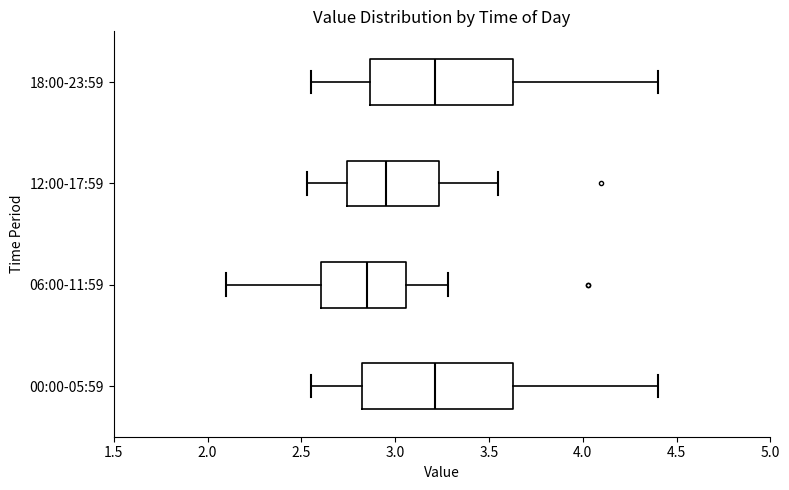

Reading bottom to top, read every box against the x-axis: the position of its median line, the range the box covers, and the ends of its whiskers. The values are not printed on the chart, so give them approximately, as read against the axis.

00:00-05:59: median 3.20, box 2.80 to 3.65, whiskers 2.55 to 4.40
06:00-11:59: median 2.85, box 2.60 to 3.05, whiskers 2.10 to 3.30
12:00-17:59: median 2.95, box 2.75 to 3.25, whiskers 2.55 to 3.55
18:00-23:59: median 3.20, box 2.85 to 3.65, whiskers 2.55 to 4.40